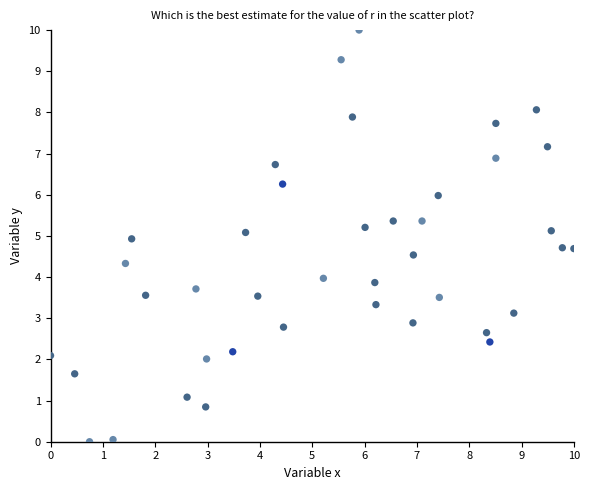

What is the range of Y values (max minus min)?

10.0